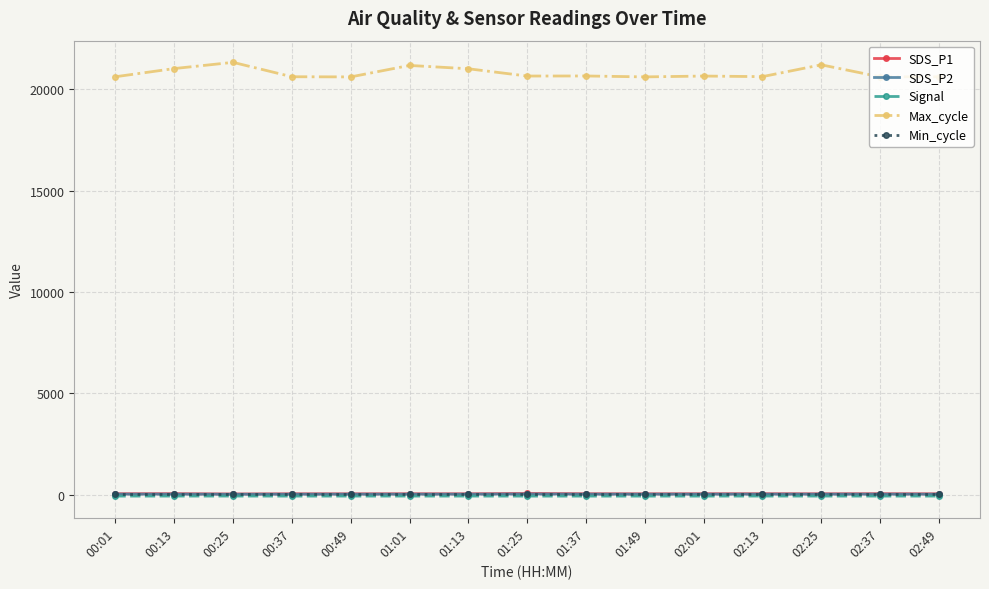

How many lines are shown in the chart?

5